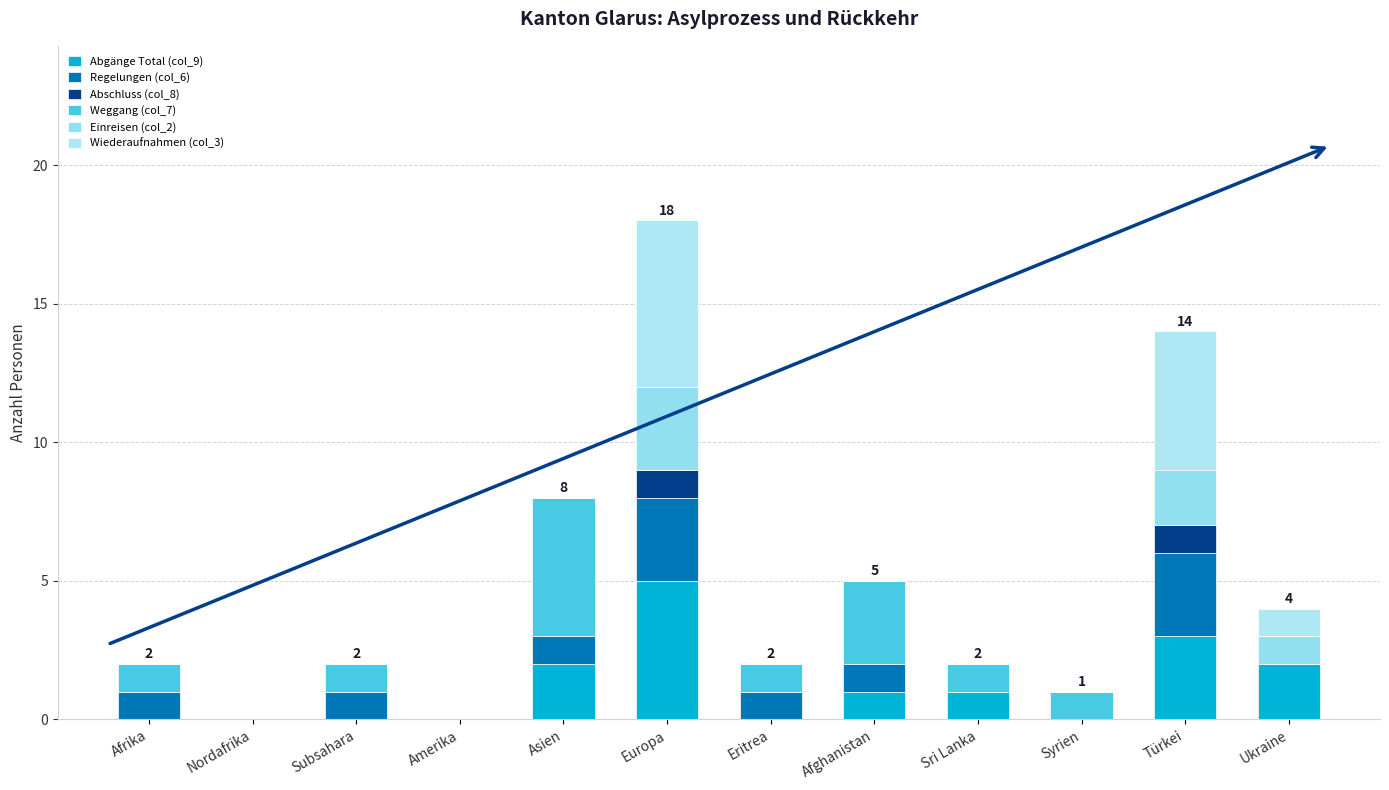

The value of Abgänge Total (col_9) at Asien is 3. True or false?

False